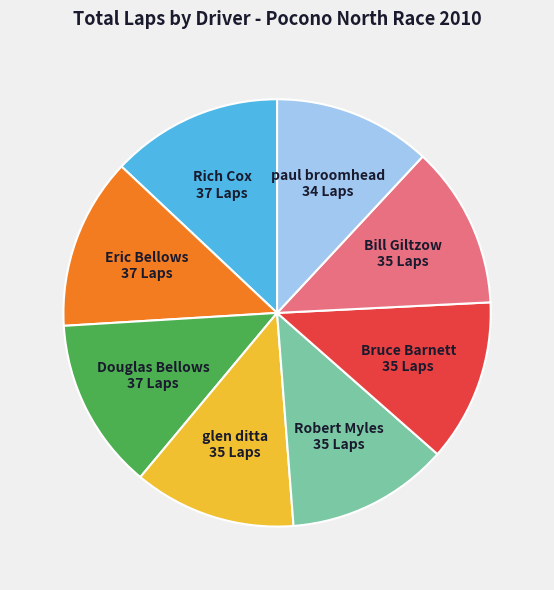

Is there a majority slice in this chart?

No